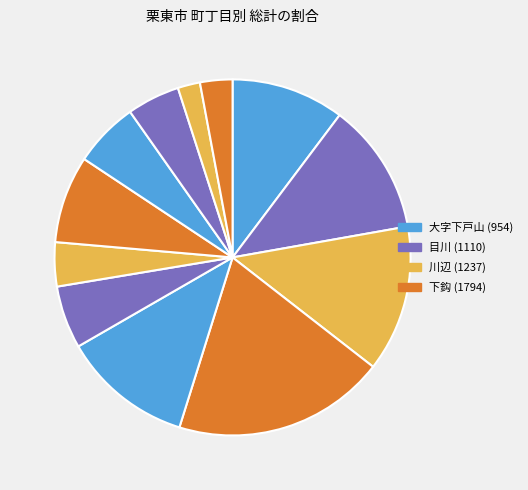

Does any single category account for the majority?

No